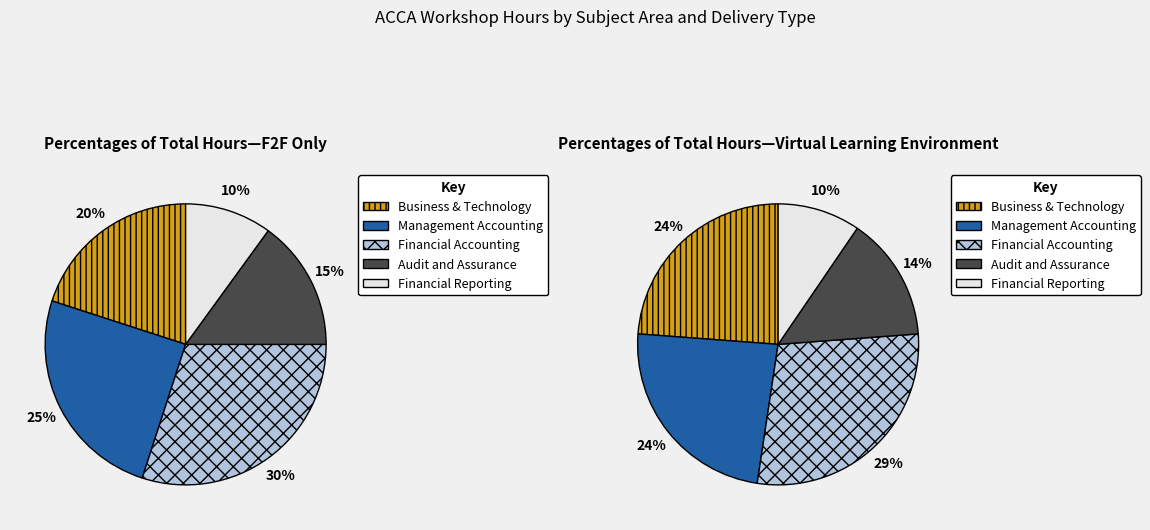

Is it true that Financial Accounting is 29% of the pie?

True